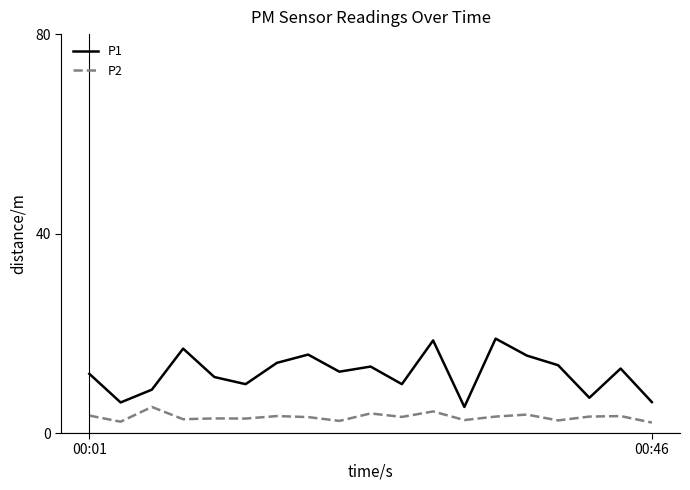

What is the maximum value for P1?

18.9